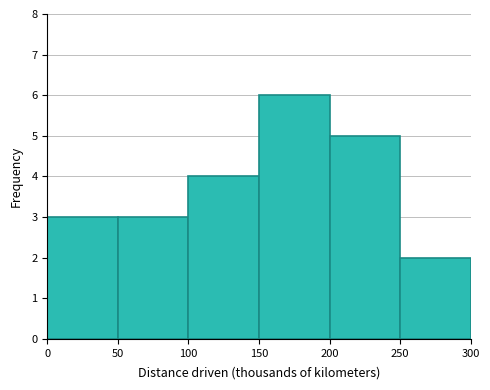

Which range on the x-axis has the tallest bar?

150 to 200